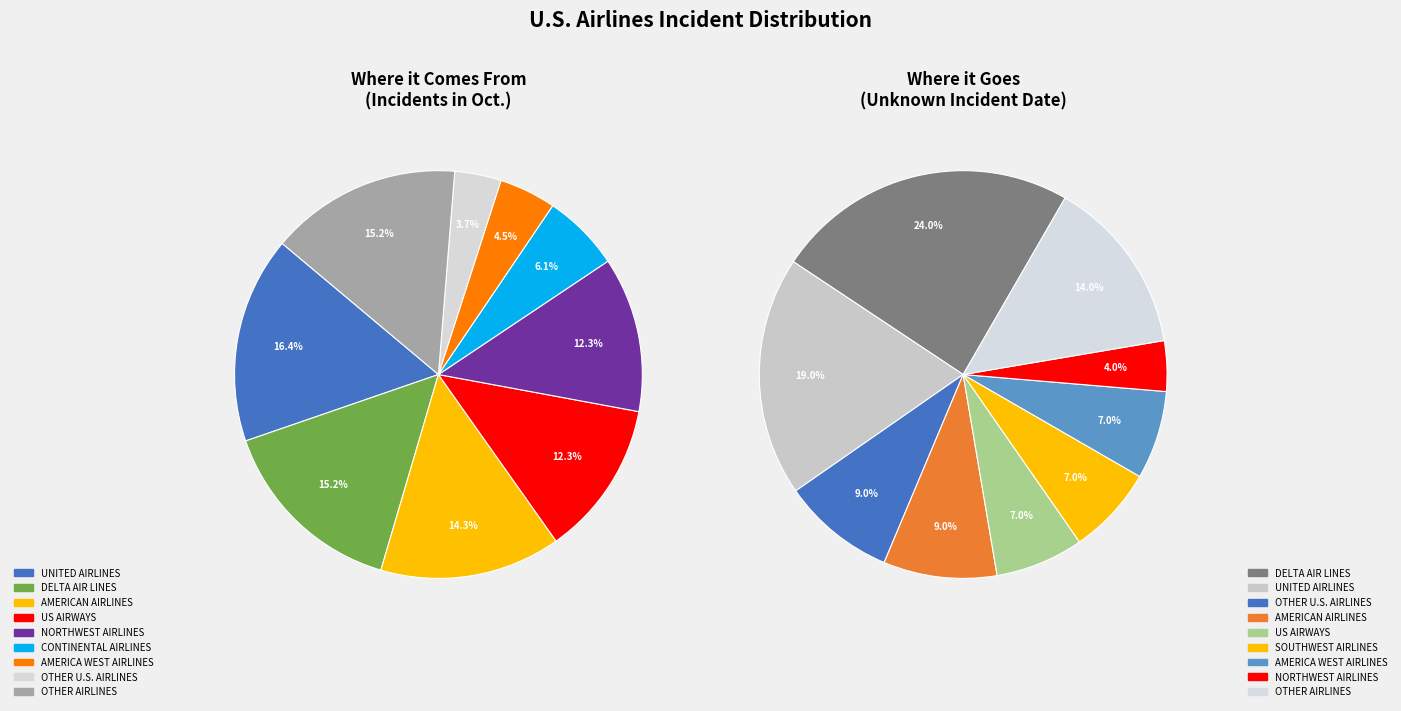

Count the number of slices in the pie.

18